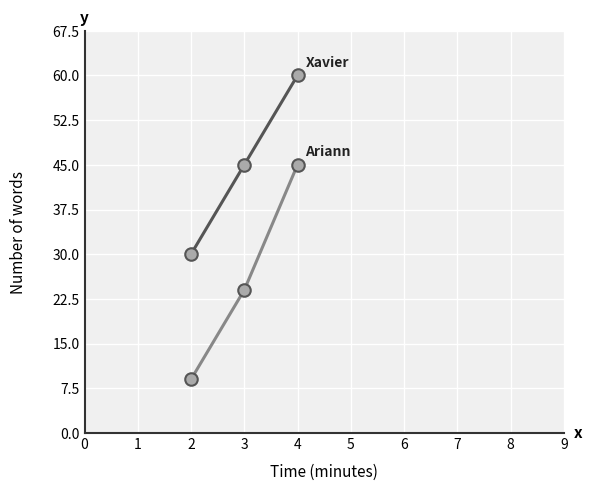

At which category is the sum across all series the highest?

4